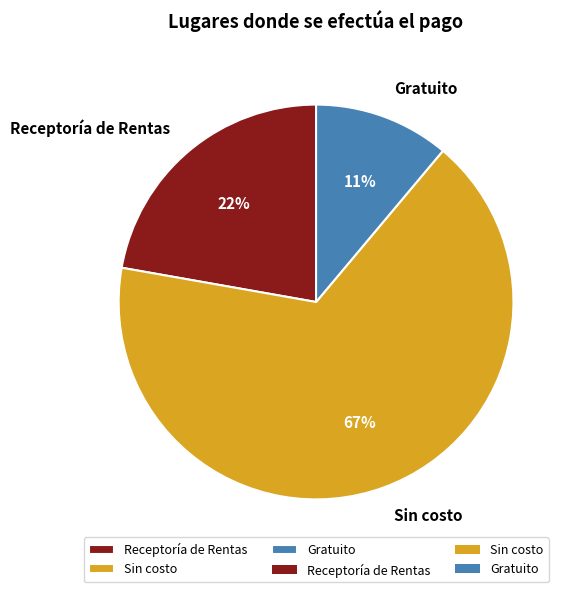

How many segments does this pie chart have?

3